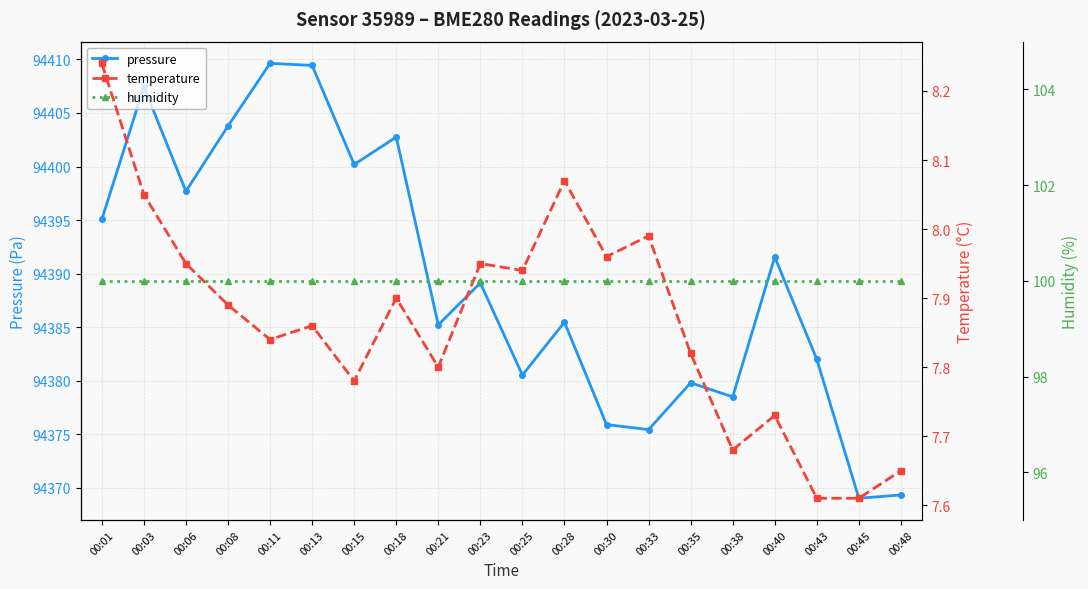

Count the number of data series in this chart.

3